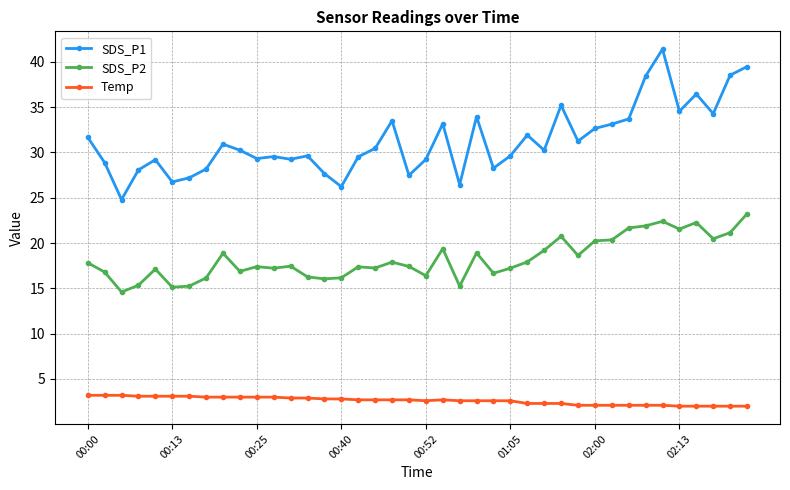

Which series has the largest range (max minus min)?

SDS_P1